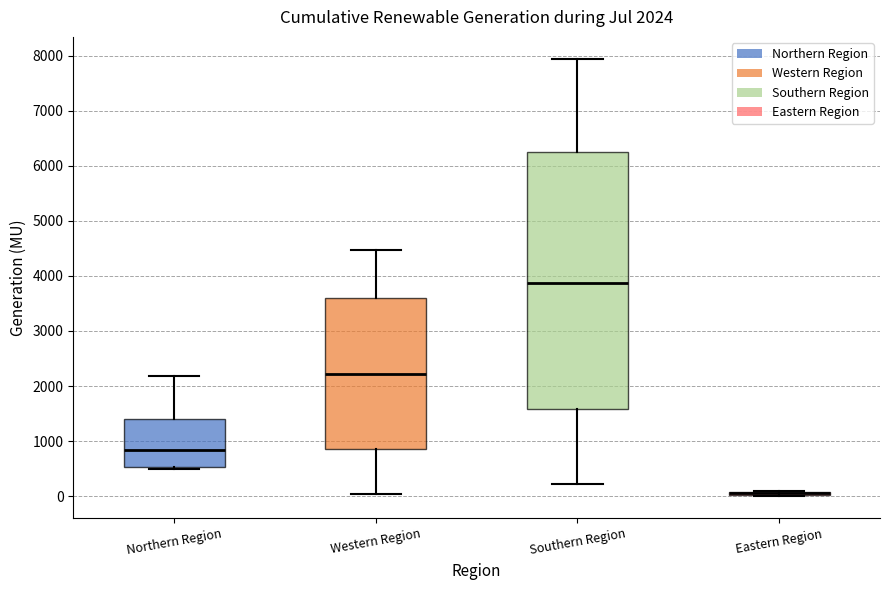

Which box is the tallest, from its lower edge to its upper edge?

Southern Region